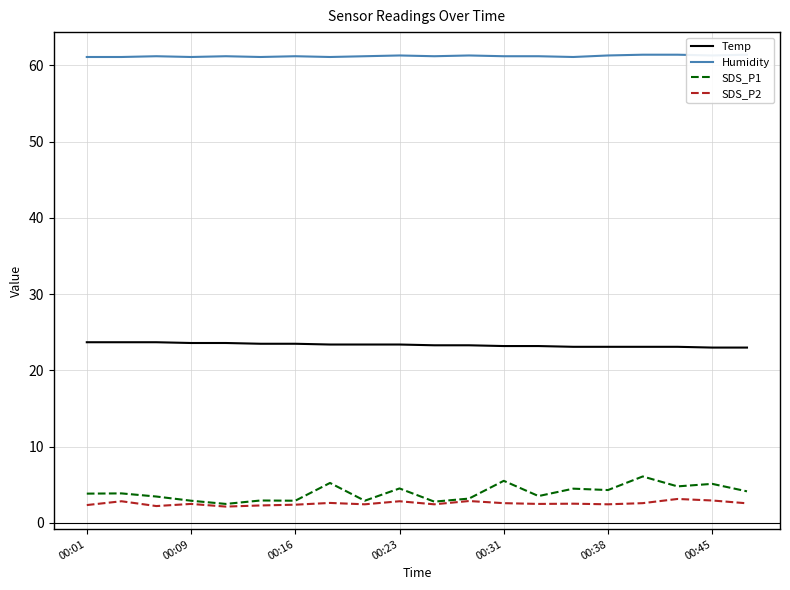

How many categories are shown in the chart?

20